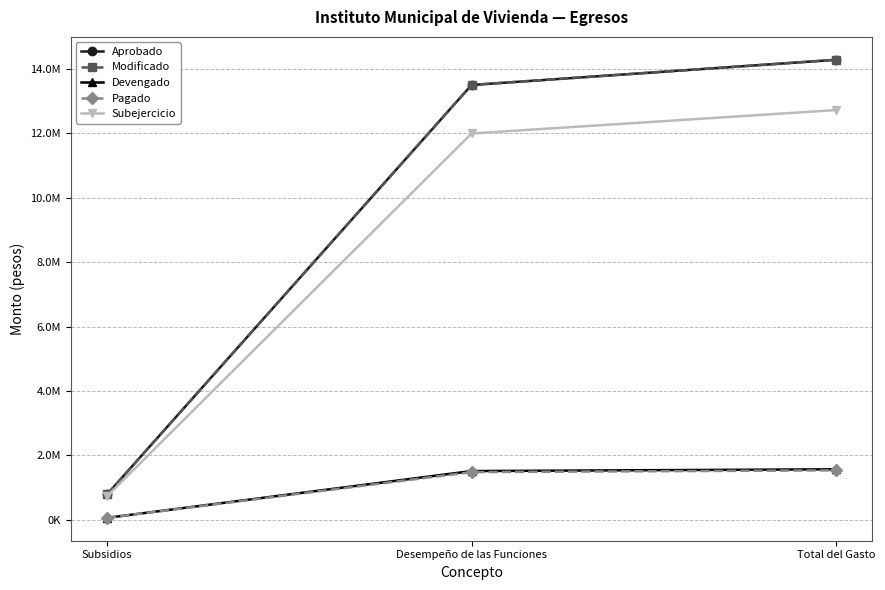

Does the chart have visible grid lines?

Yes